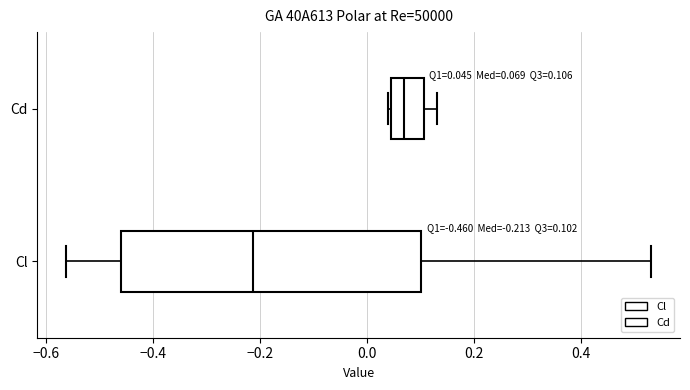

Comparing the boxes themselves (not the whiskers), which one is the widest?

Cl